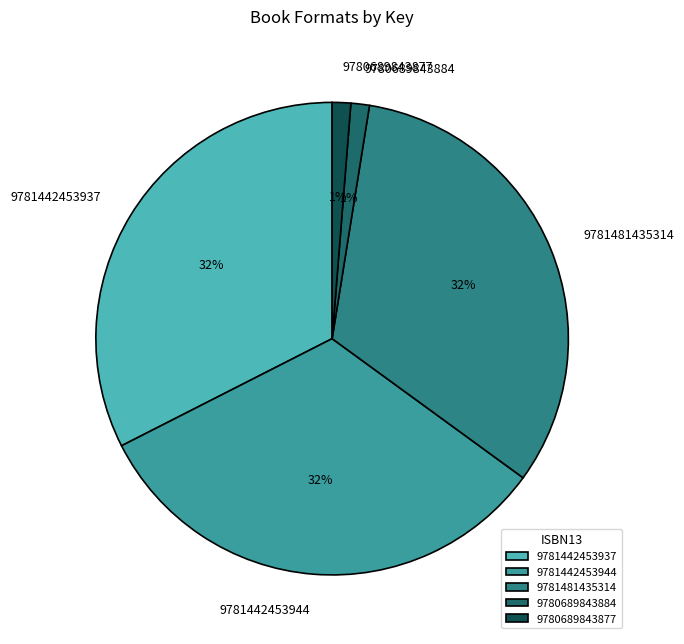

To the nearest percent, what is the average slice percentage?

20%